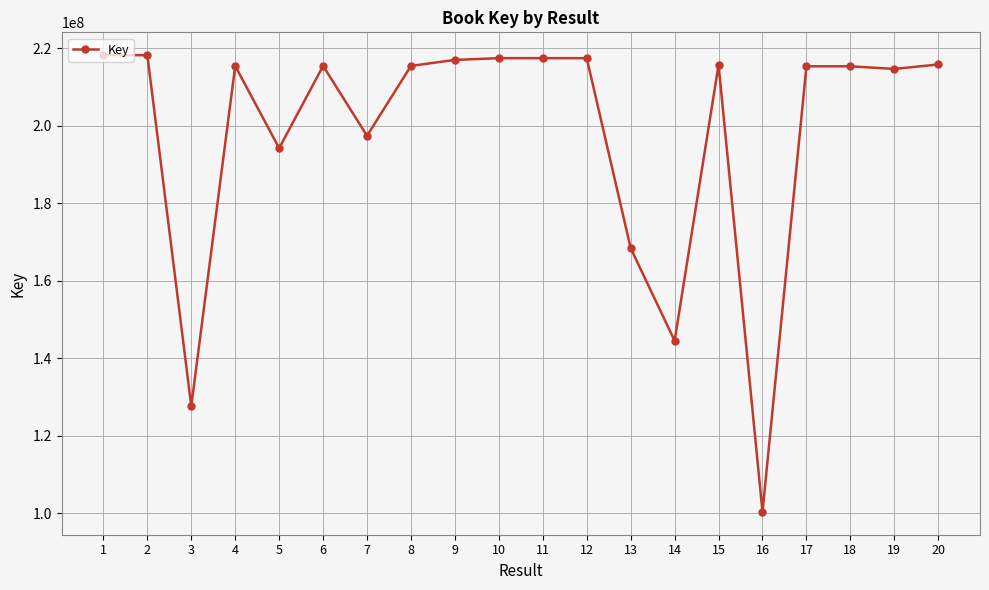

What value does the data have at 19?

214620200